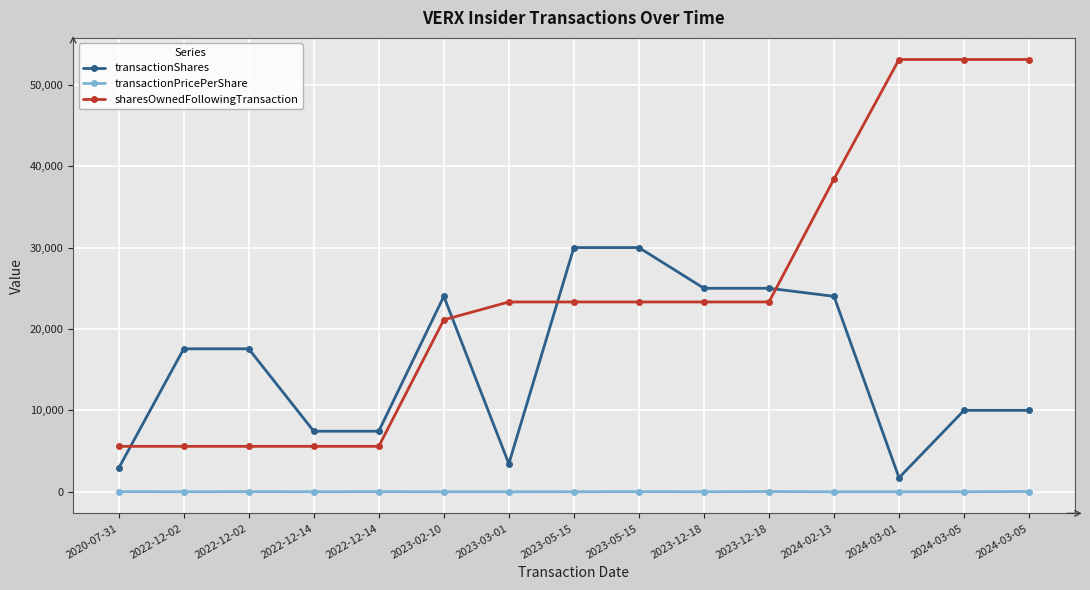

Reading left to right, transcribe all the data shown in this chart.

transactionShares: 2020-07-31=2894.0	2022-12-02=17561.0	2022-12-02=17561.0	2022-12-14=7439.0	2022-12-14=7439.0	2023-02-10=24009.0	2023-03-01=3441.0	2023-05-15=30000.0	2023-05-15=30000.0	2023-12-18=25000.0	2023-12-18=25000.0	2024-02-13=24009.0	2024-03-01=1721.0	2024-03-05=10000.0	2024-03-05=10000.0
transactionPricePerShare: 2020-07-31=19.0	2022-12-02=4.7	2022-12-02=16.8	2022-12-14=4.7	2022-12-14=16.3	2023-02-10=0.0	2023-03-01=0.0	2023-05-15=4.7	2023-05-15=19.6	2023-12-18=4.7	2023-12-18=26.6	2024-02-13=0.0	2024-03-01=0.0	2024-03-05=4.7	2024-03-05=30.0
sharesOwnedFollowingTransaction: 2020-07-31=5579.0	2022-12-02=5579.0	2022-12-02=5579.0	2022-12-14=5579.0	2022-12-14=5579.0	2023-02-10=21122.0	2023-03-01=23316.0	2023-05-15=23316.0	2023-05-15=23316.0	2023-12-18=23316.0	2023-12-18=23316.0	2024-02-13=38421.0	2024-03-01=53104.0	2024-03-05=53104.0	2024-03-05=53104.0